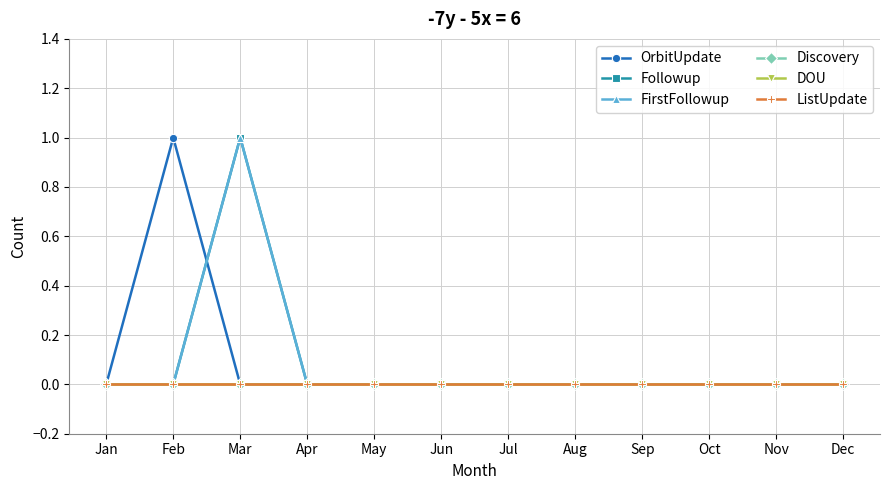

Reading right to left, extract all data points from this chart.

OrbitUpdate: Dec=0	Nov=0	Oct=0	Sep=0	Aug=0	Jul=0	Jun=0	May=0	Apr=0	Mar=0	Feb=1	Jan=0
Followup: Dec=0	Nov=0	Oct=0	Sep=0	Aug=0	Jul=0	Jun=0	May=0	Apr=0	Mar=1	Feb=0	Jan=0
FirstFollowup: Dec=0	Nov=0	Oct=0	Sep=0	Aug=0	Jul=0	Jun=0	May=0	Apr=0	Mar=1	Feb=0	Jan=0
Discovery: Dec=0	Nov=0	Oct=0	Sep=0	Aug=0	Jul=0	Jun=0	May=0	Apr=0	Mar=0	Feb=0	Jan=0
DOU: Dec=0	Nov=0	Oct=0	Sep=0	Aug=0	Jul=0	Jun=0	May=0	Apr=0	Mar=0	Feb=0	Jan=0
ListUpdate: Dec=0	Nov=0	Oct=0	Sep=0	Aug=0	Jul=0	Jun=0	May=0	Apr=0	Mar=0	Feb=0	Jan=0